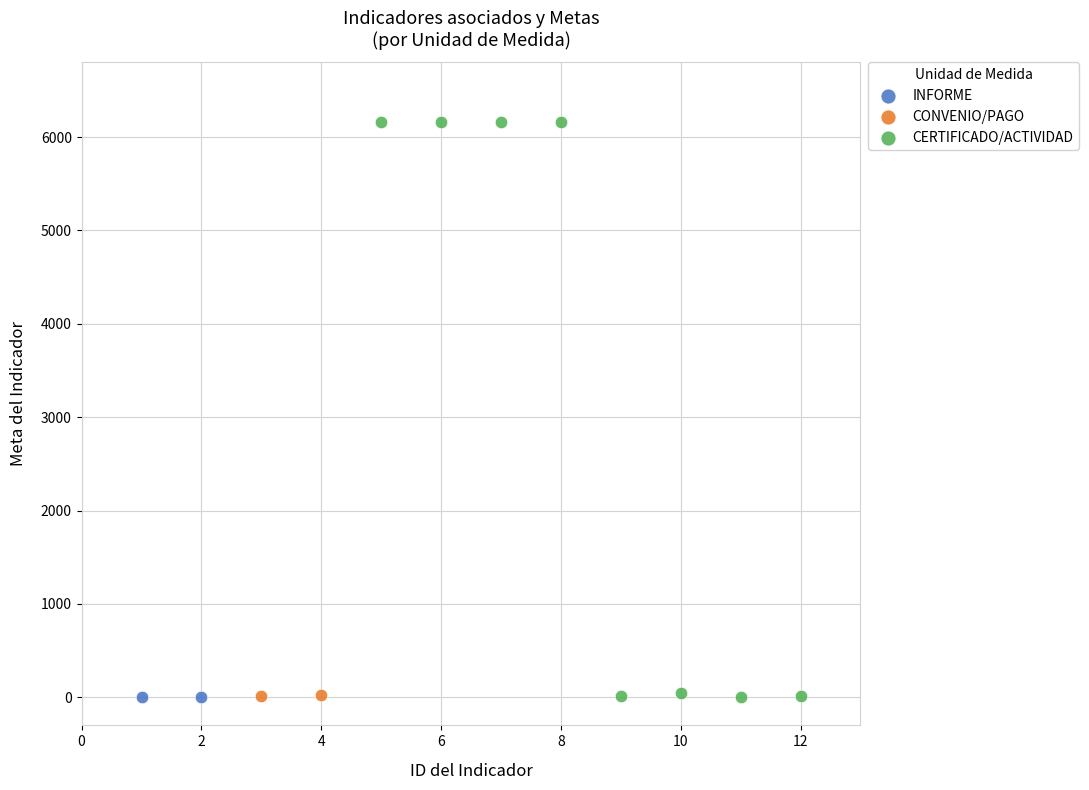

What are all the series names shown in the legend?

INFORME, CONVENIO/PAGO, CERTIFICADO/ACTIVIDAD